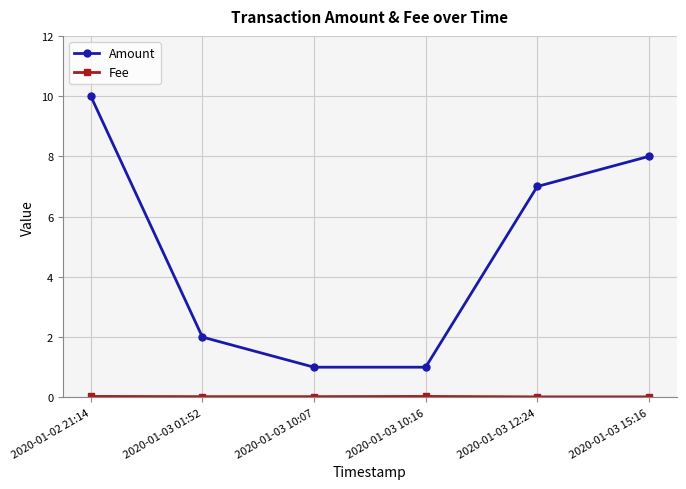

How many values in the Amount series are below 7?

3